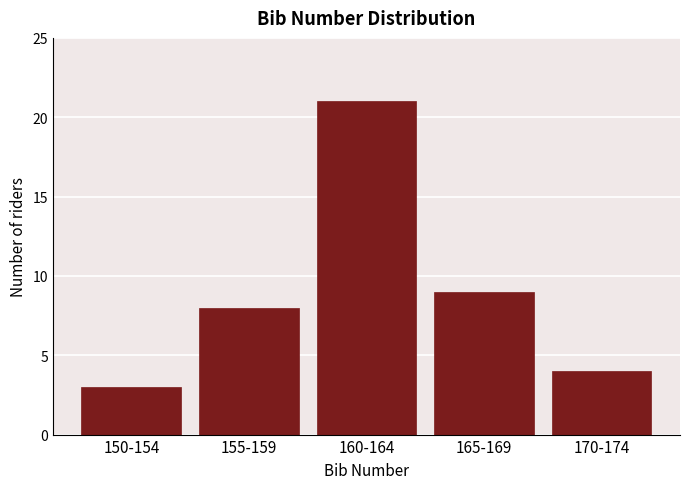

Reading right to left, what are all the values shown in this chart?

4	9	21	8	3